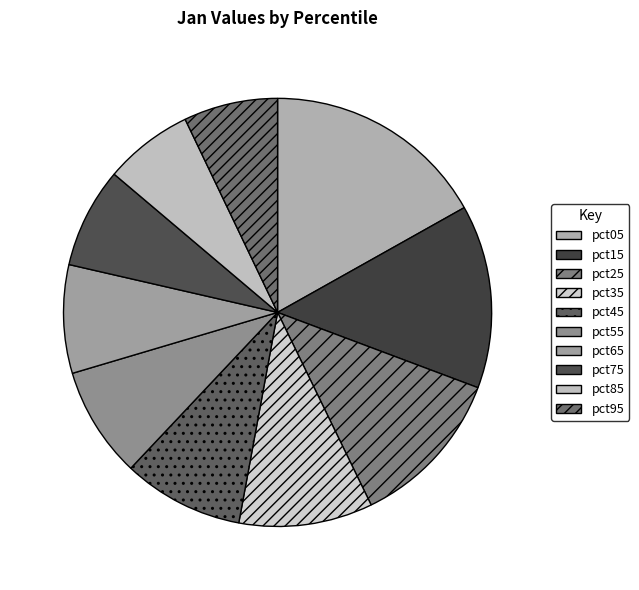

True or false: pct75 accounts for 8% of the total.

True